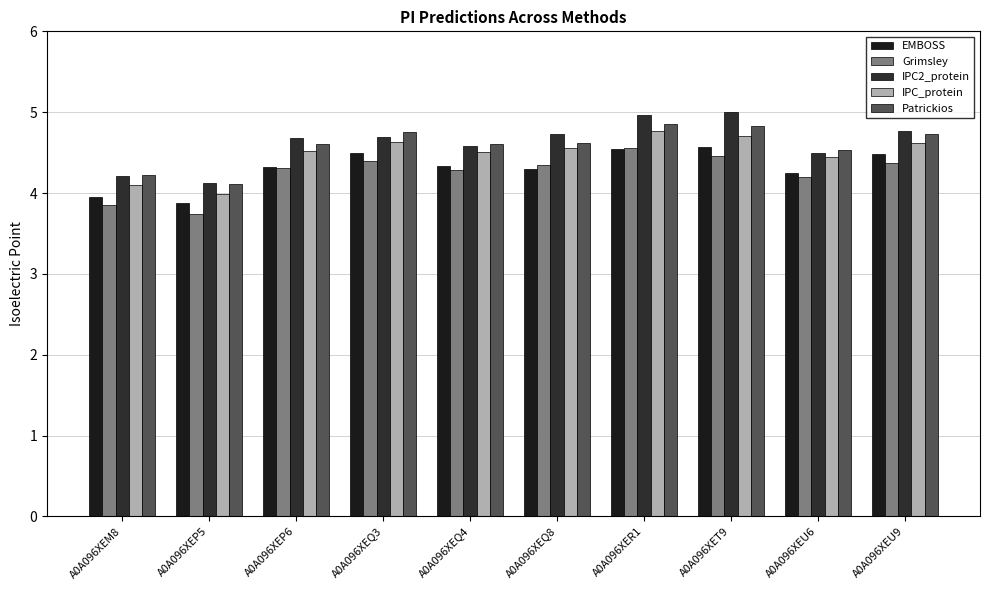

Is the value of Grimsley at A0A096XEP5 greater than the value of EMBOSS at A0A096XEM8?

No